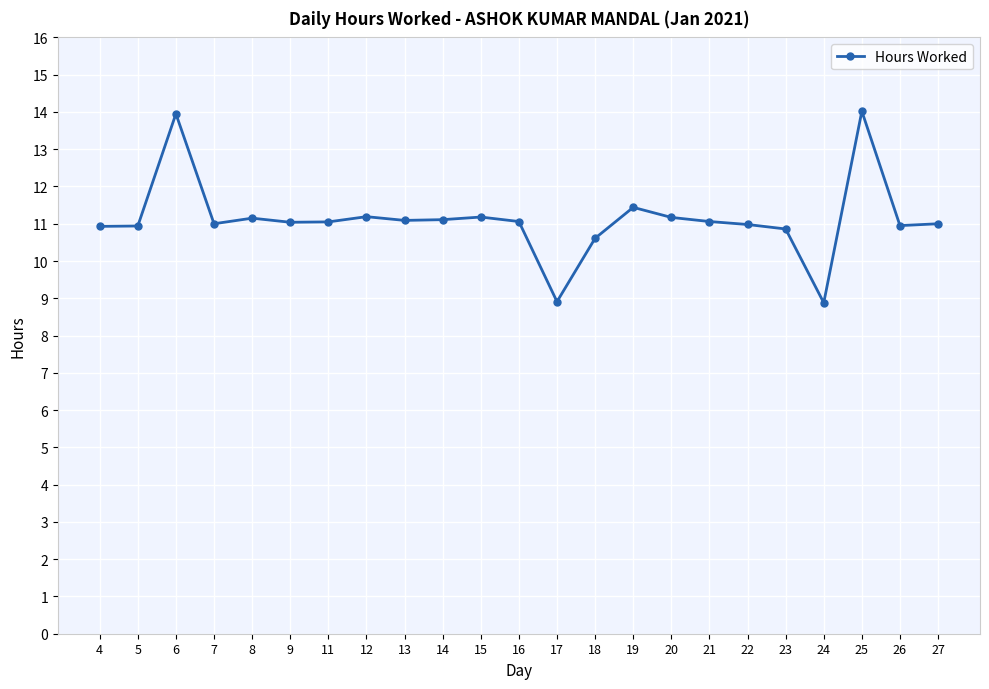

What is the value of the 17th point from the left?

11.1